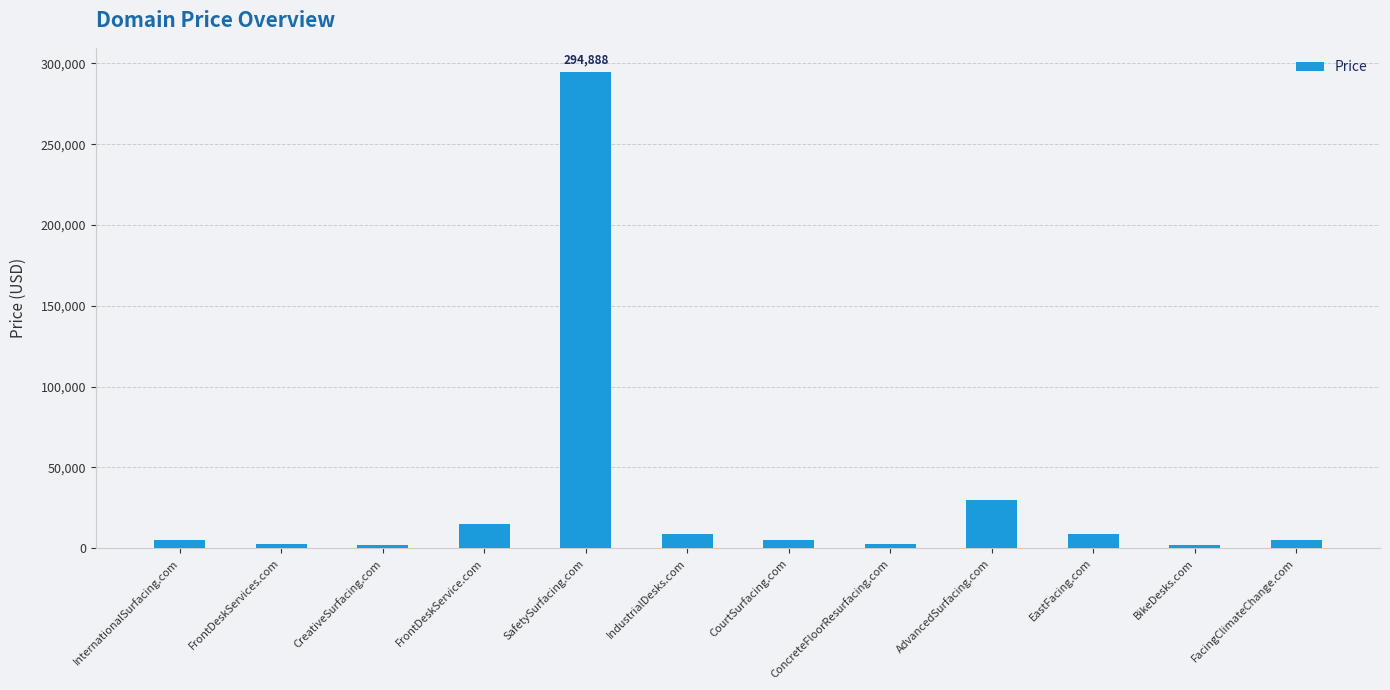

What is the label of the 7th bar from the right?

IndustrialDesks.com